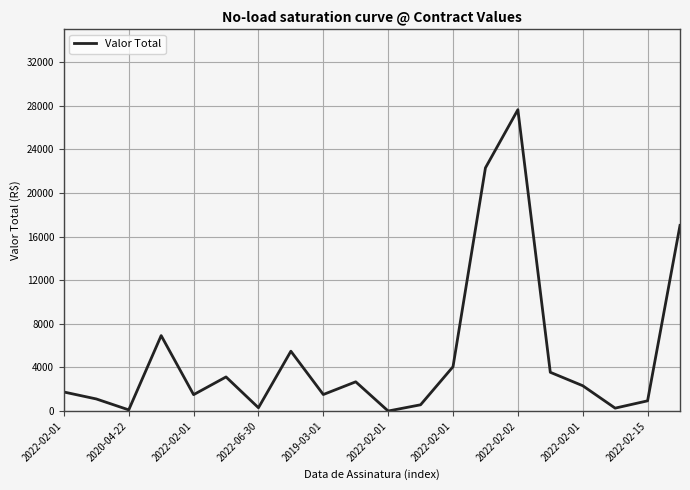

What is the difference between the maximum and minimum values?

27629.6